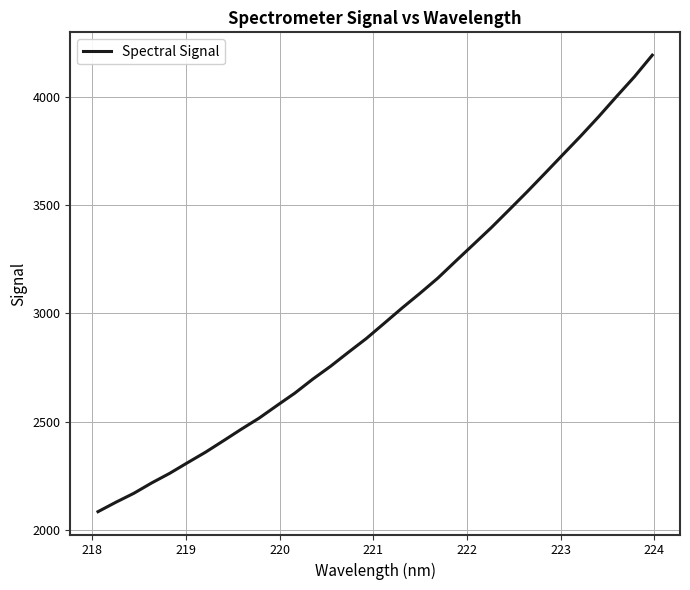

What is the maximum value shown in the chart?

4195.0